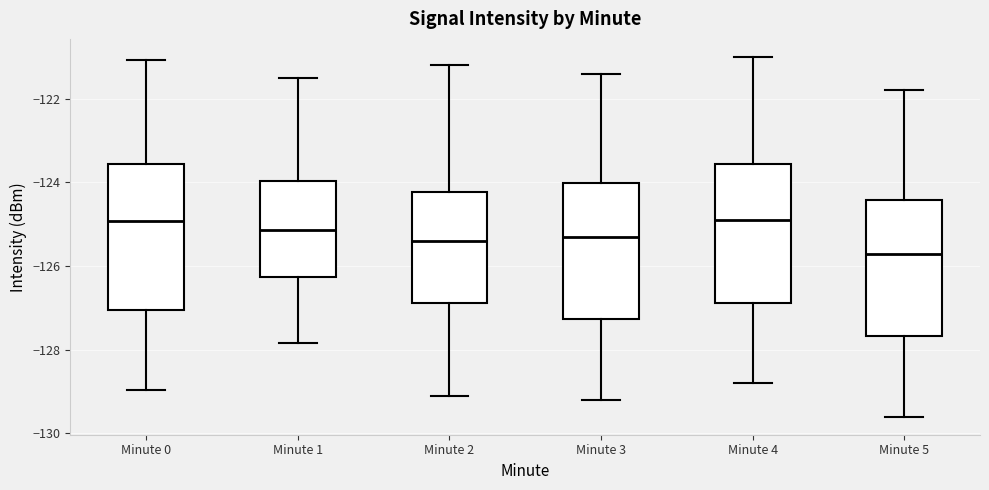

Which box's median line is the lowest?

Minute 5